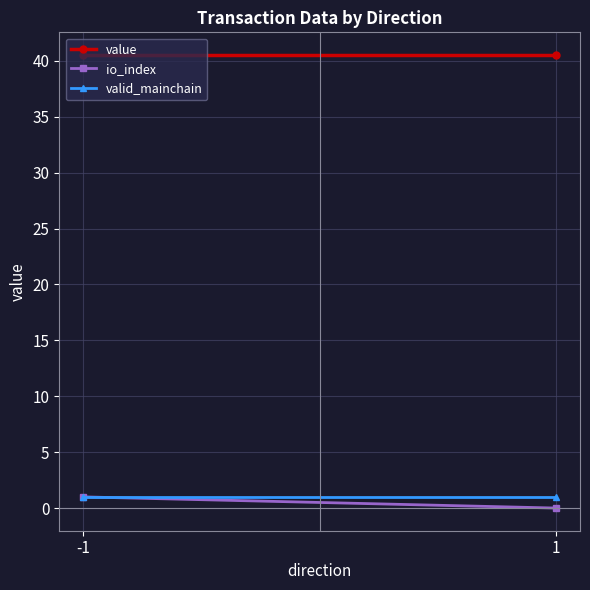

Is this an area chart (filled region under the line)?

No